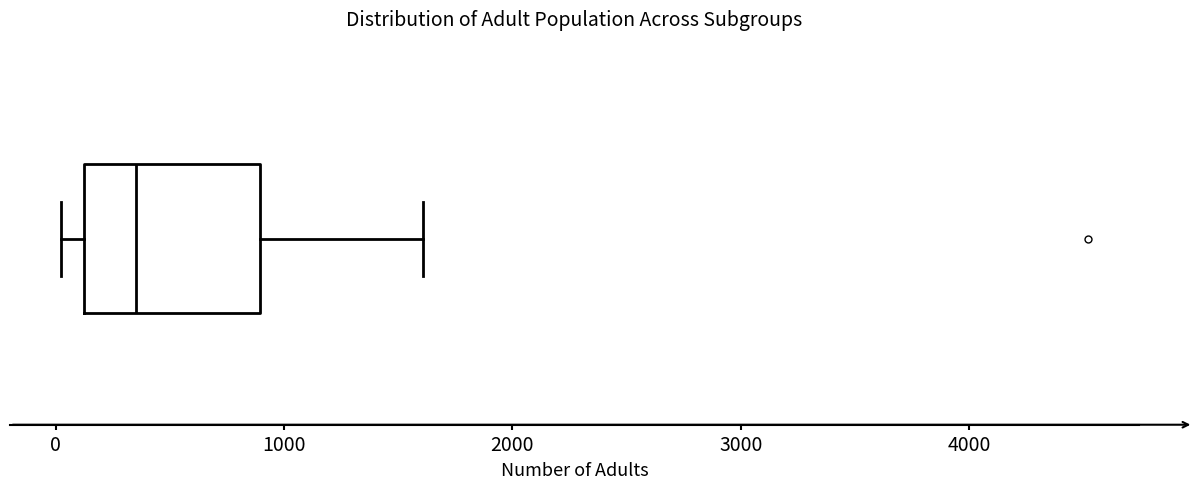

Where is the left edge of the box on the x-axis? The values are not printed on the chart, so give them approximately, as read against the axis.

100